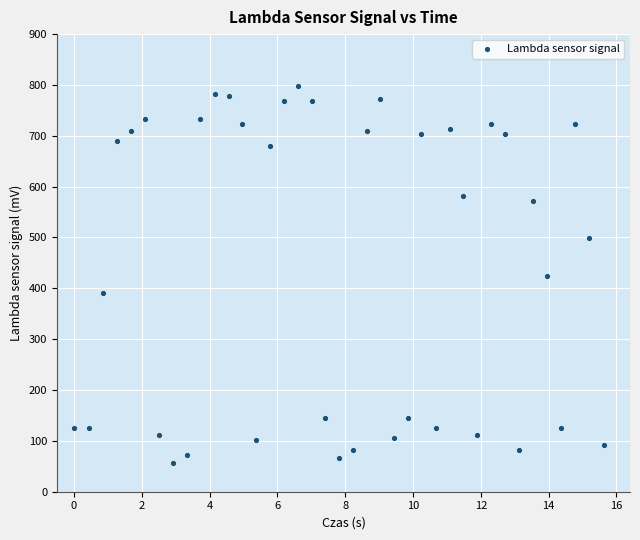

What is the range of Y values (max minus min)?

740.2